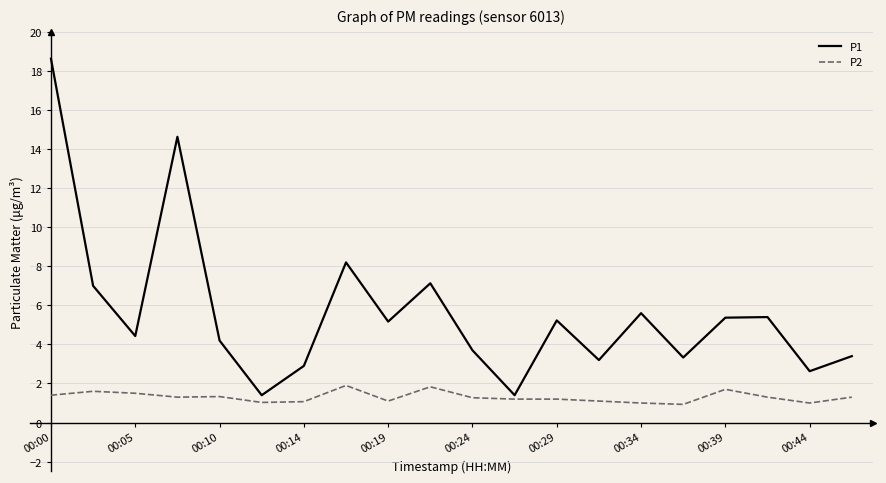

Which series has the largest total across all categories?

P1